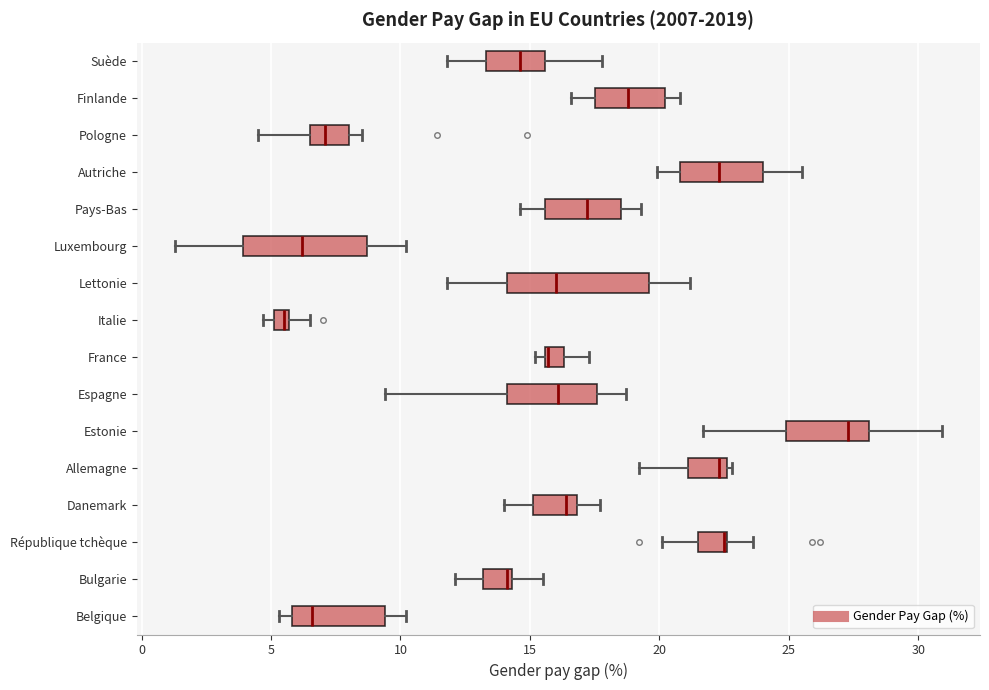

Where does the right whisker of the box for République tchèque end on the x-axis? The values are not printed on the chart, so give them approximately, as read against the axis.

23.5